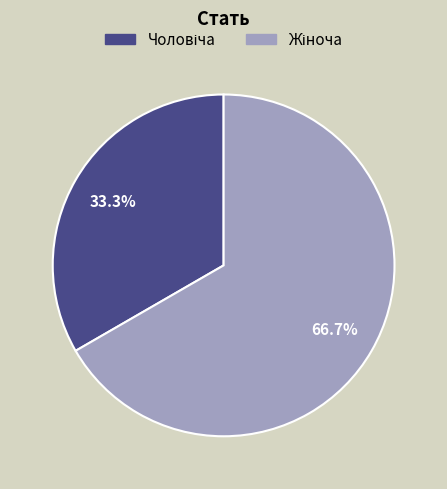

Is there a majority slice in this chart?

Yes